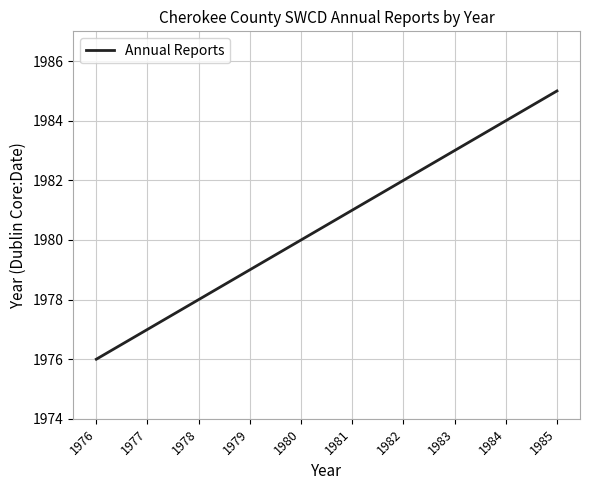

What is the difference between the maximum and minimum values?

9